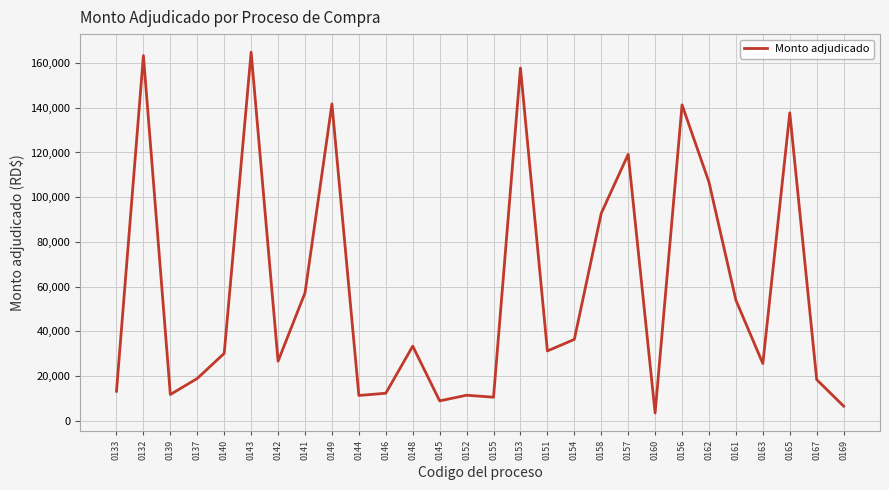

Approximately how many times larger is the value at 0154 compared to 0143?

0.2